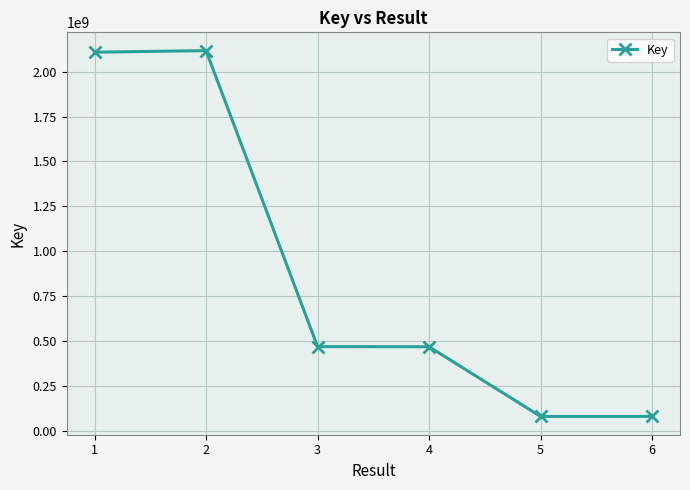

True or false: the data shows 2117312553 at 2.

True